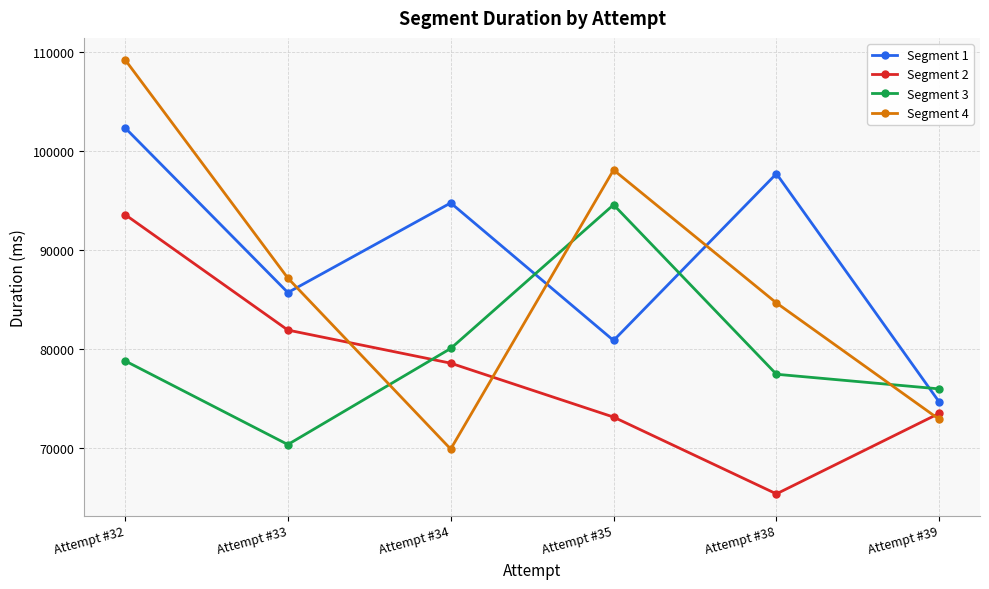

Count the number of data series in this chart.

4